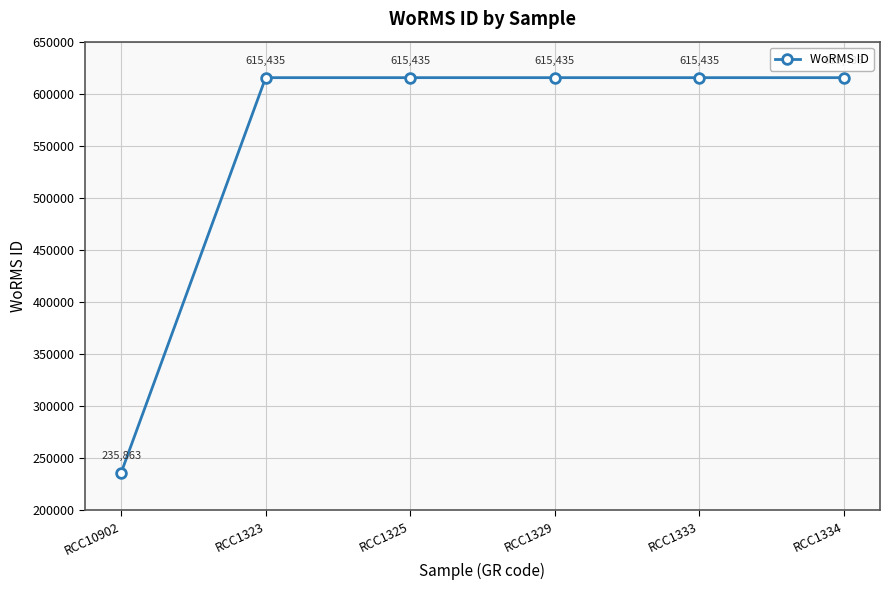

True or false: the data shows 358712 at RCC1334.

False